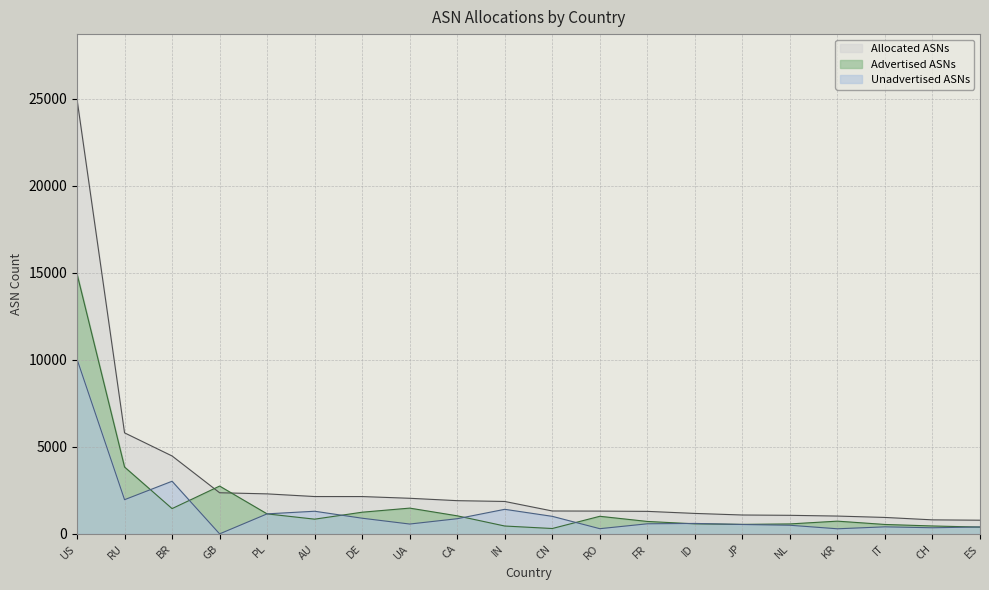

What is the difference between the maximum and second lowest values in the Allocated ASNs series?

24168